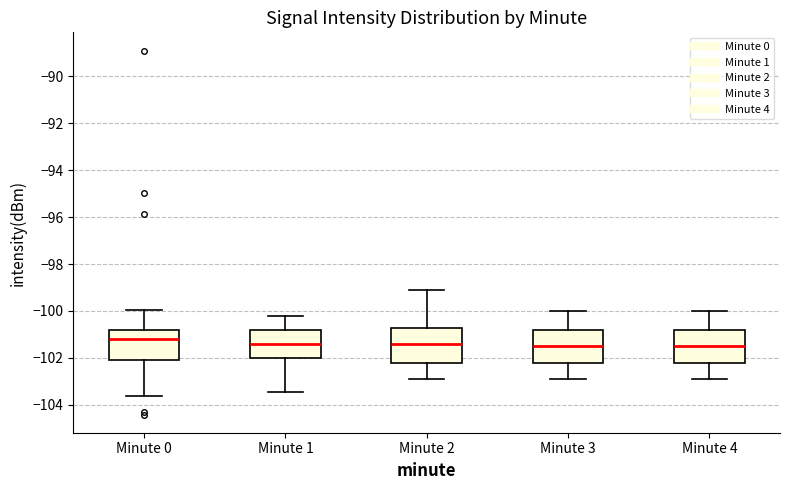

Reading left to right, transcribe this box plot: for each box, give where its median line is, the range the box spans, and where its two whiskers end, as read against the y-axis. The values are not printed on the chart, so give them approximately, as read against the axis.

Minute 0: median -101.2, box -102.0 to -100.8, whiskers -103.6 to -100.0
Minute 1: median -101.4, box -102.0 to -100.8, whiskers -103.4 to -100.2
Minute 2: median -101.4, box -102.2 to -100.8, whiskers -103.0 to -99.2
Minute 3: median -101.6, box -102.2 to -100.8, whiskers -103.0 to -100.0
Minute 4: median -101.6, box -102.2 to -100.8, whiskers -103.0 to -100.0